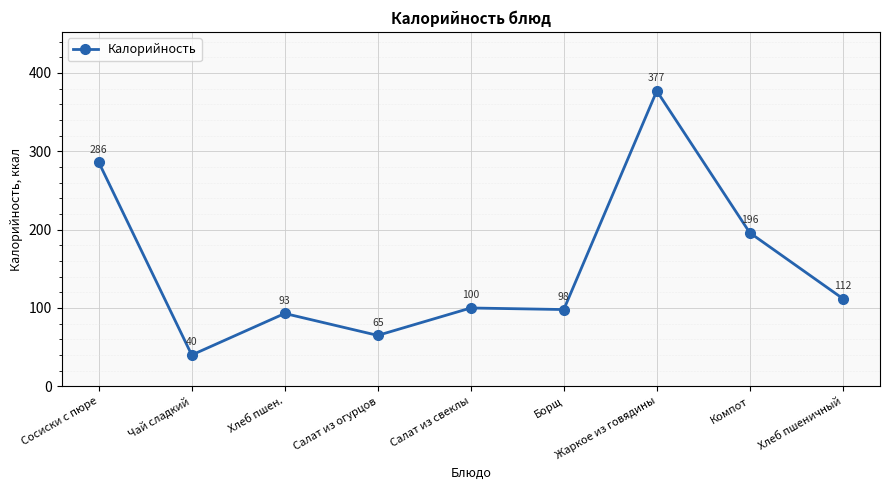

What is the difference between the values at Чай сладкий and Компот?

156